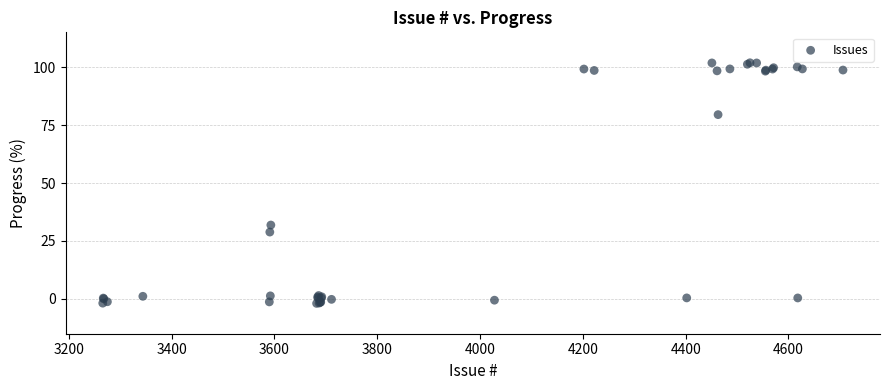

What Y value in the scatter plot is closest to 49?

31.9